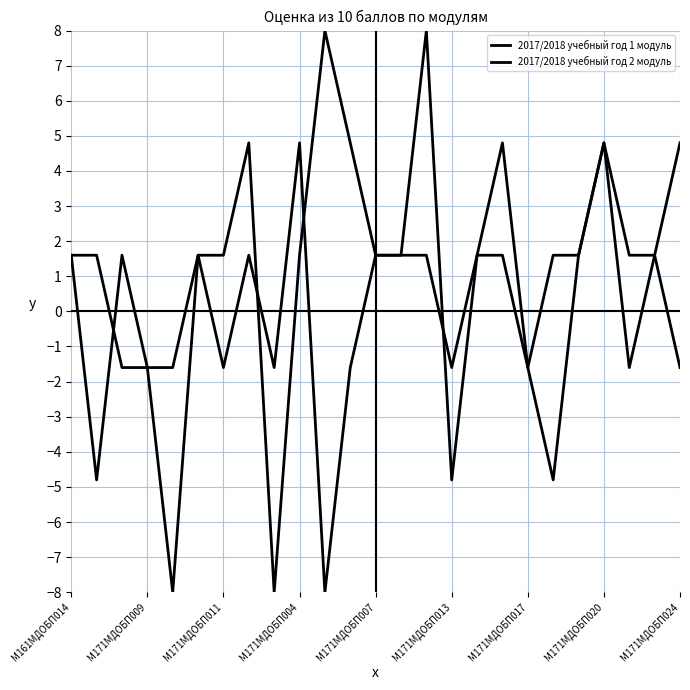

What is the average value of the 2017/2018 учебный год 1 модуль series?

0.8